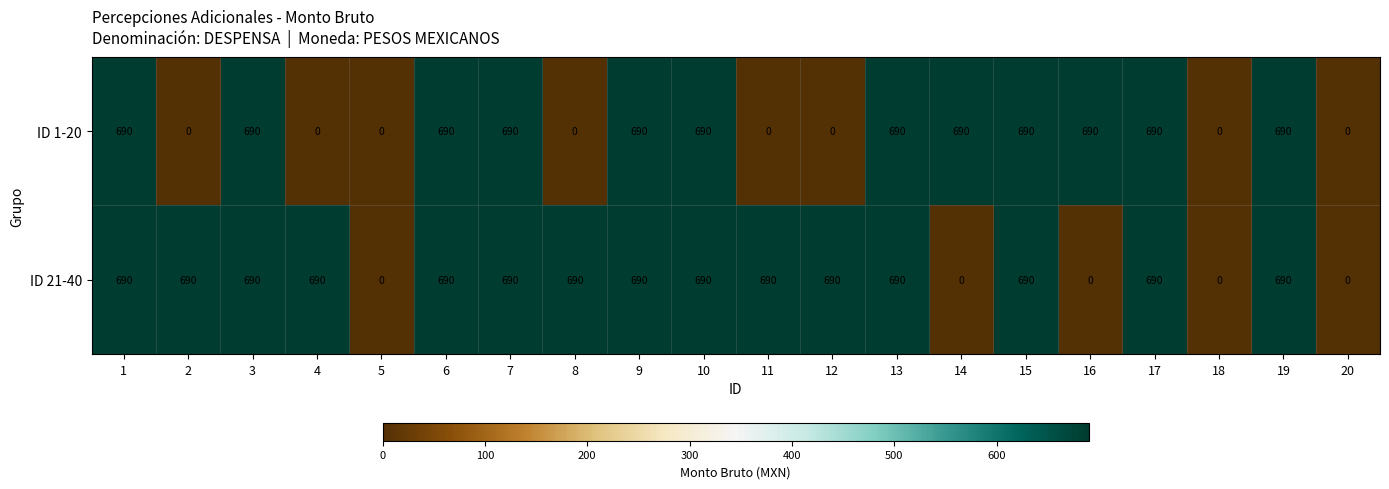

Which series has the largest total across all categories?

ID 21-40